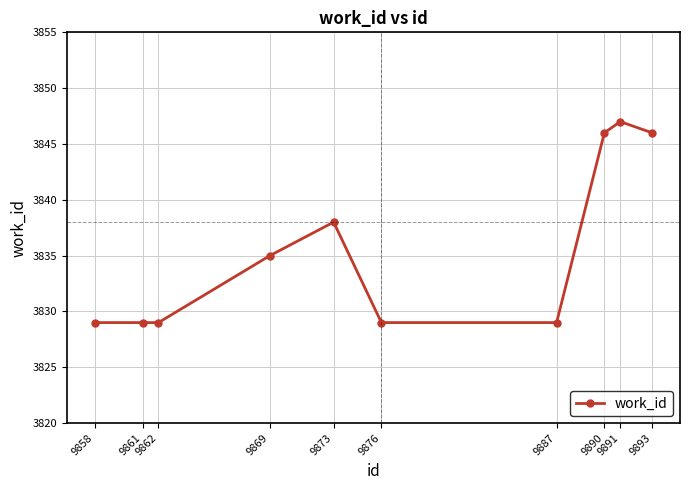

How many series are shown in this chart?

1